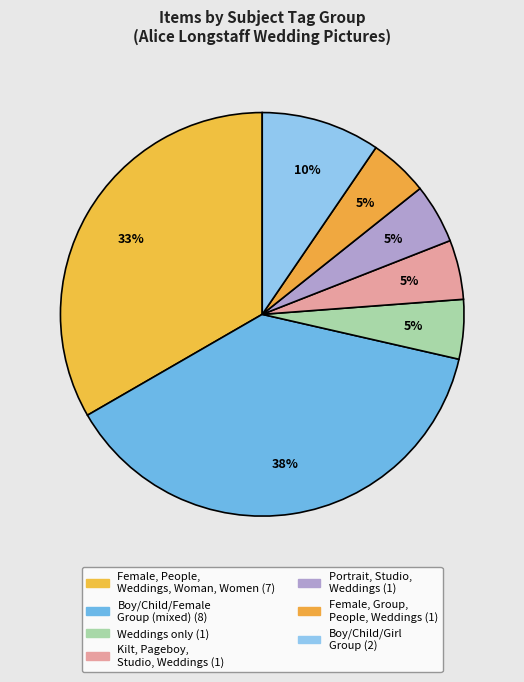

Which slice is the smallest?

Weddings